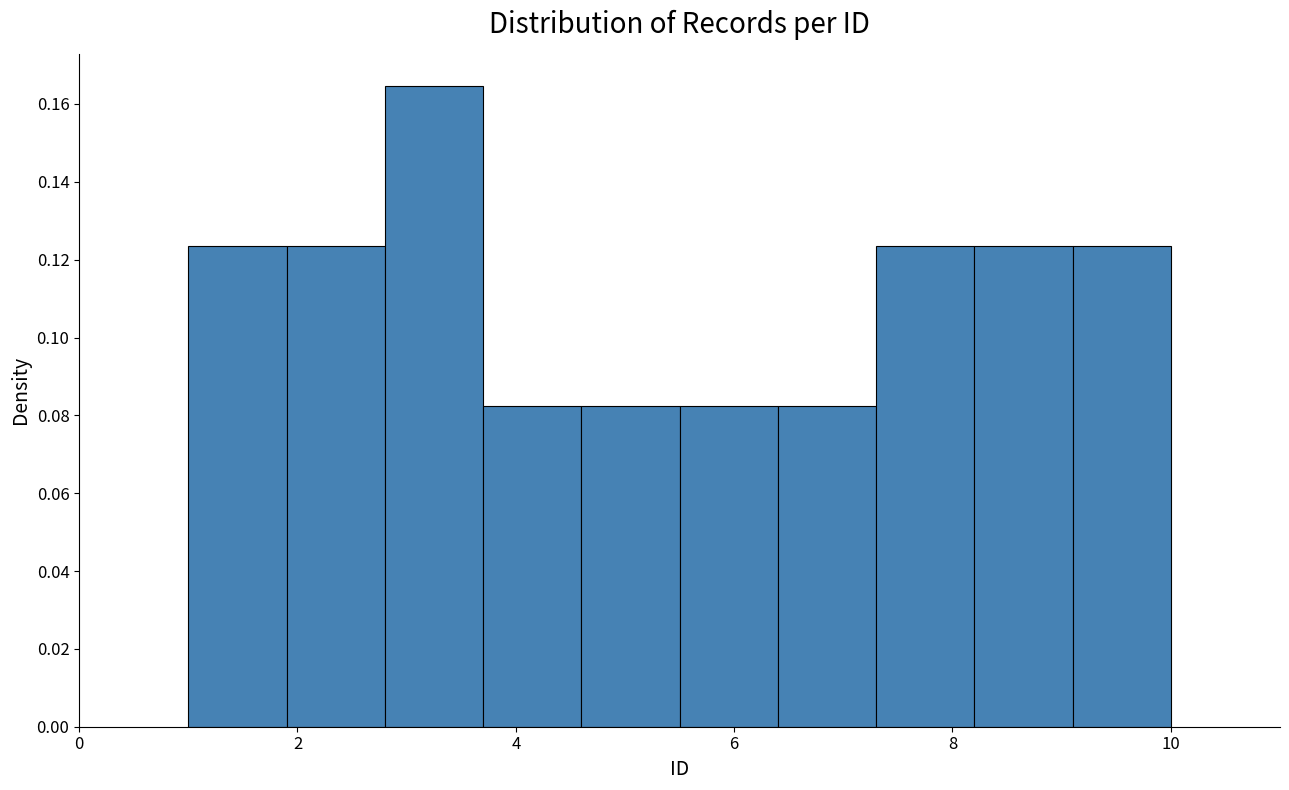

Reading left to right, transcribe this chart: for each bar, give the range it covers on the x-axis and its height. Neither the bar edges nor the heights are printed on the chart, so give them approximately, as read against the axes.

1.0 to 1.9: 0.124
1.9 to 2.8: 0.124
2.8 to 3.7: 0.164
3.7 to 4.6: 0.082
4.6 to 5.5: 0.082
5.5 to 6.4: 0.082
6.4 to 7.3: 0.082
7.3 to 8.2: 0.124
8.2 to 9.1: 0.124
9.1 to 10.0: 0.124